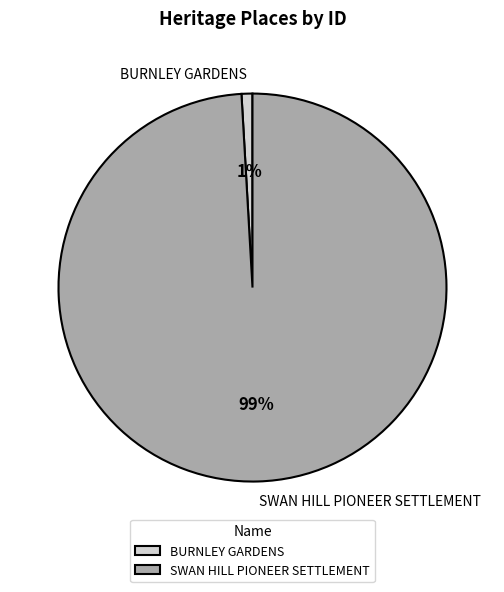

The BURNLEY GARDENS slice represents 11% of the pie. True or false?

False